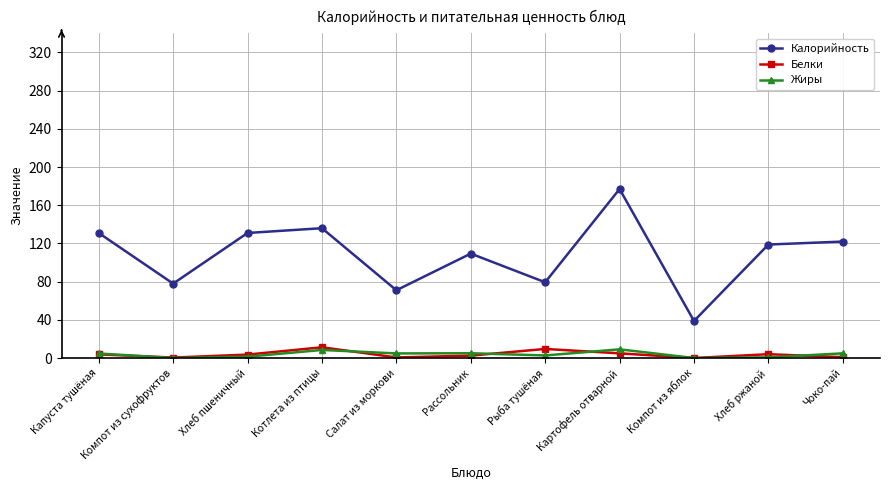

What position from the left is Компот из яблок?

9